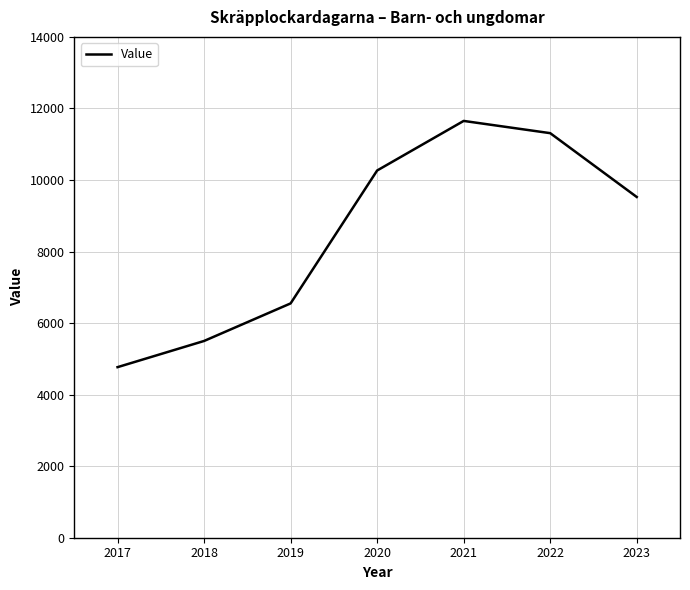

Rank the categories by value from highest to lowest.

2021, 2022, 2020, 2023, 2019, 2018, 2017